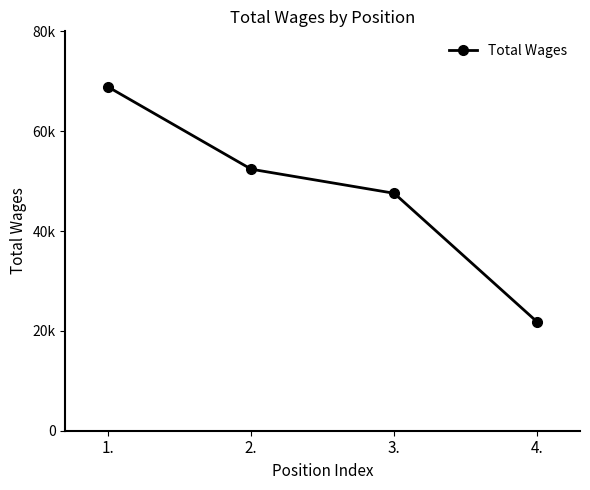

Rank the categories by value from lowest to highest.

4., 3., 2., 1.